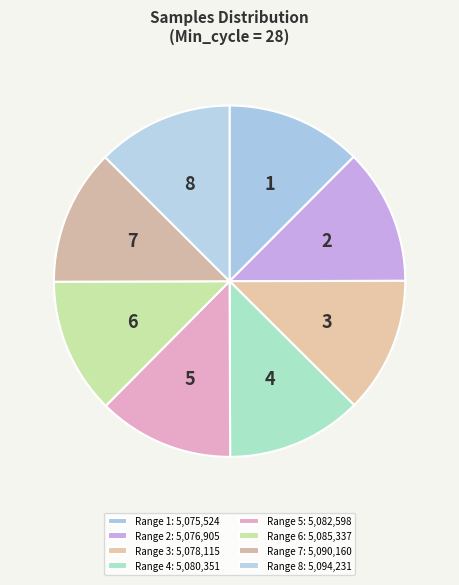

How many slices are in this pie chart?

8